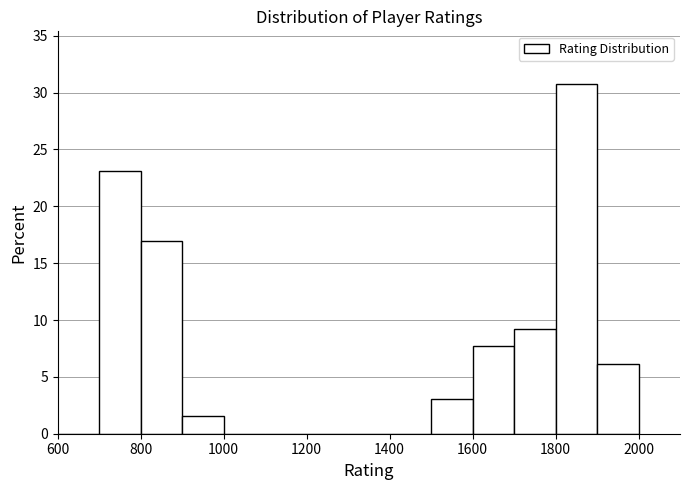

Reading left to right, transcribe this chart: for each bar, give the range it covers on the x-axis and its height. The values are not printed on the chart, so give them approximately, as read against the axis.

600 to 700: 0
700 to 800: 23.0
800 to 900: 17.0
900 to 1000: 1.5
1000 to 1100: 0
1100 to 1200: 0
1200 to 1300: 0
1300 to 1400: 0
1400 to 1500: 0
1500 to 1600: 3.0
1600 to 1700: 7.5
1700 to 1800: 9.0
1800 to 1900: 31.0
1900 to 2000: 6.0